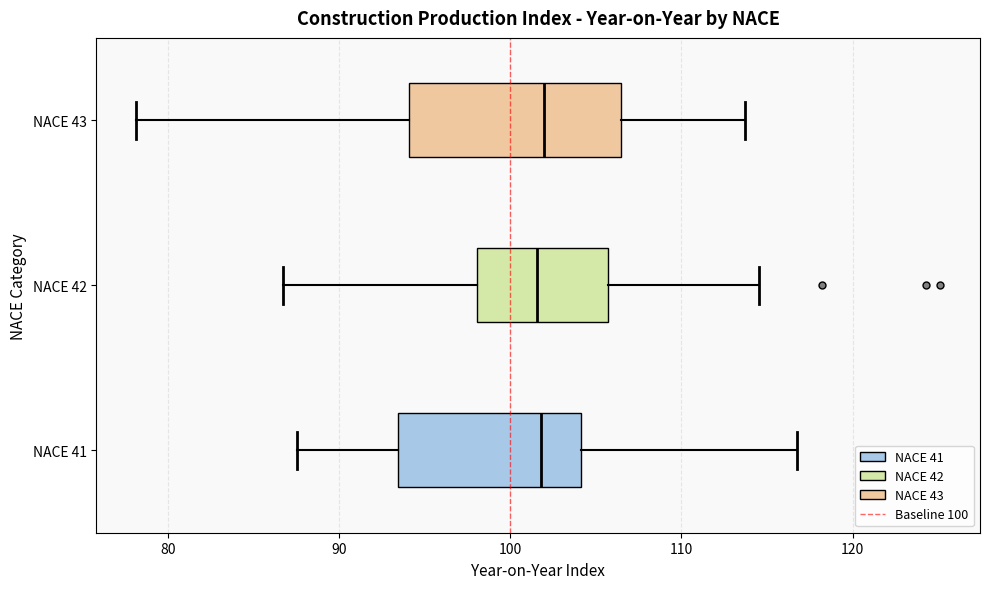

Where does the left whisker of the box for NACE 43 end on the x-axis? The values are not printed on the chart, so give them approximately, as read against the axis.

78